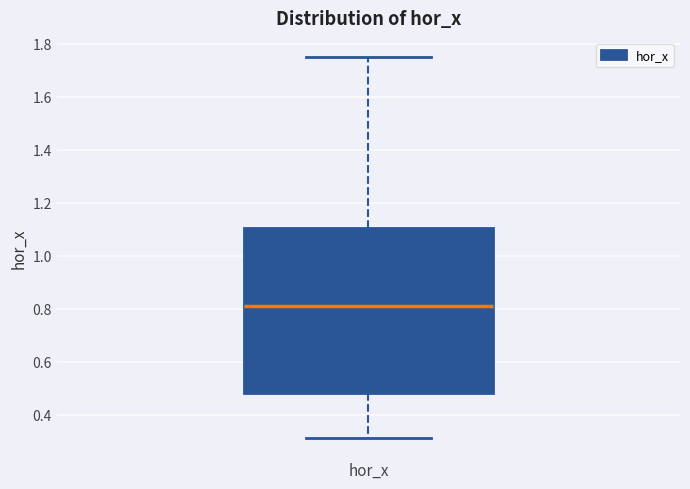

Read this box plot against the y-axis: the position of the median line, the range covered by the box, and the ends of both whiskers. The values are not printed on the chart, so give them approximately, as read against the axis.

median 0.80, box 0.48 to 1.10, whiskers 0.32 to 1.74